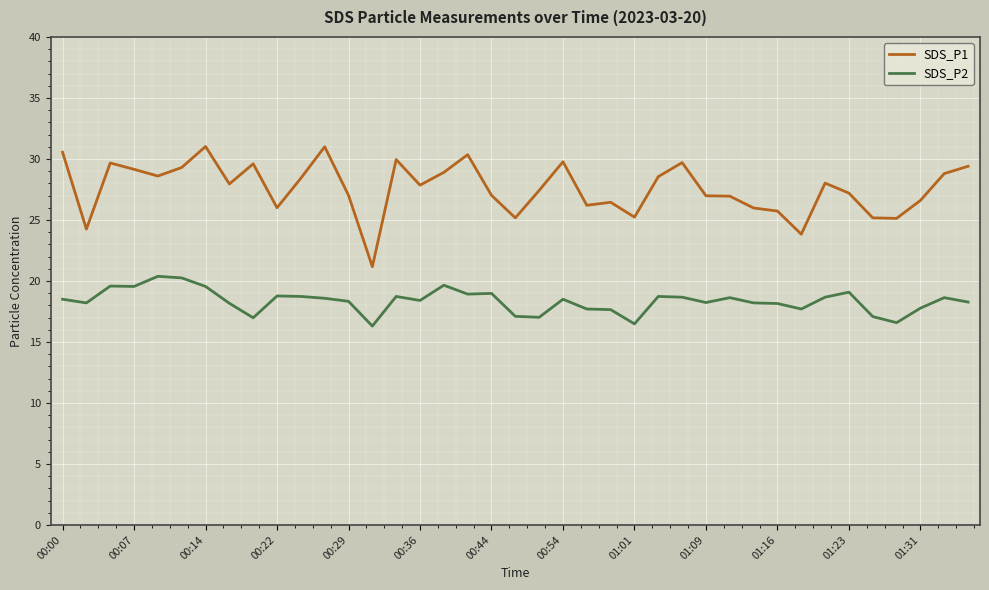

Which series has the largest total across all categories?

SDS_P1